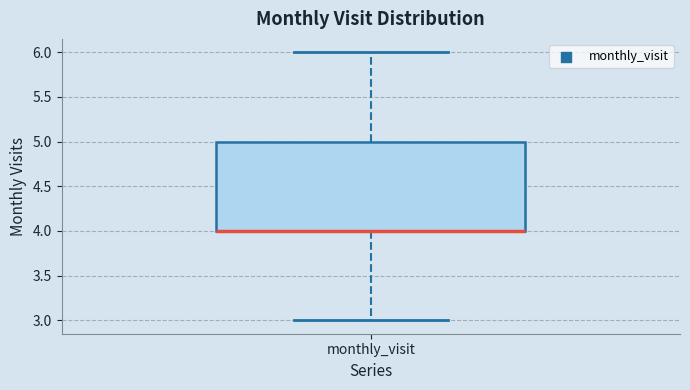

Read this box plot against the y-axis: the position of the median line, the range covered by the box, and the ends of both whiskers. The values are not printed on the chart, so give them approximately, as read against the axis.

median 4 (drawn on the box's lower edge), box 4 to 5, whiskers 3 to 6